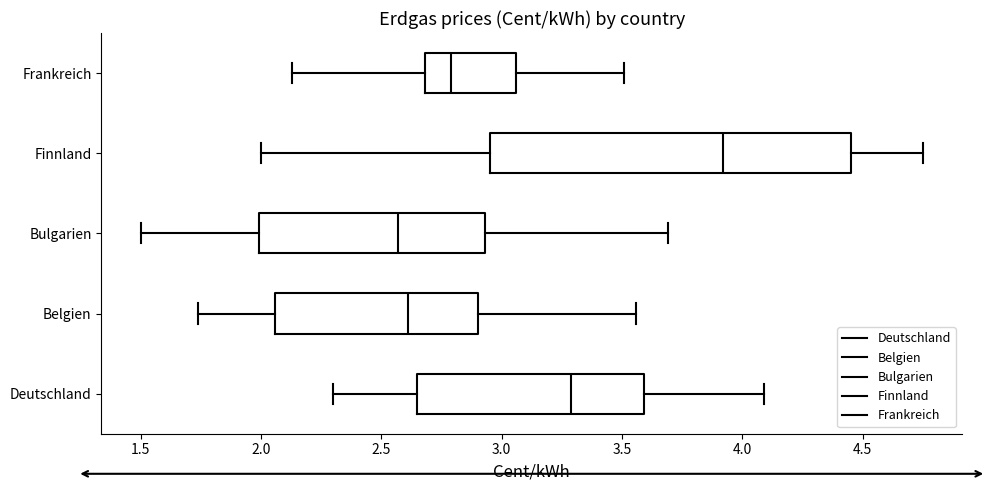

Where does the right whisker of the box for Bulgarien end on the x-axis? The values are not printed on the chart, so give them approximately, as read against the axis.

3.70